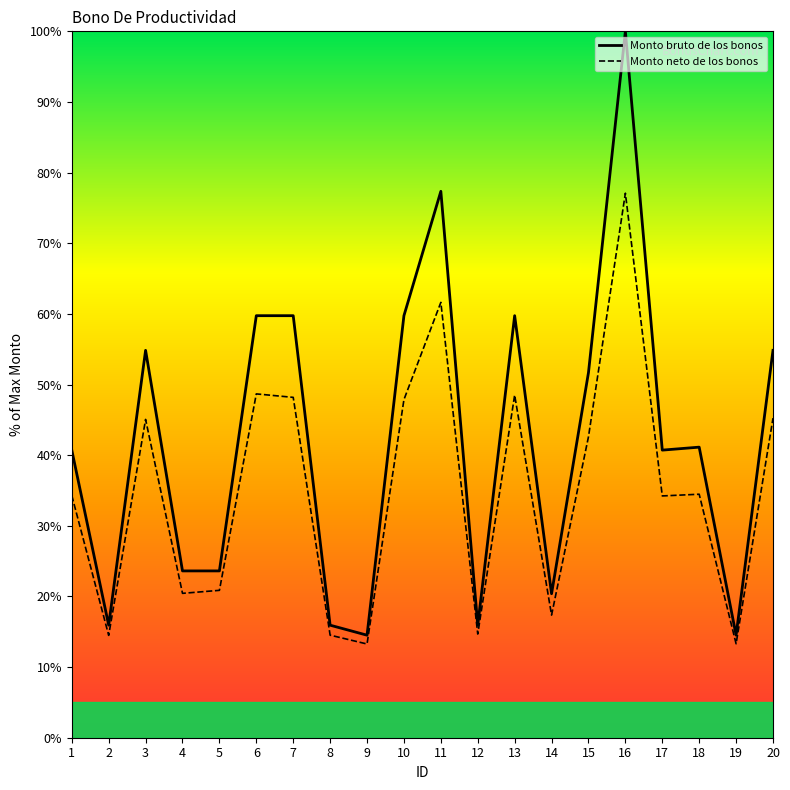

What is the minimum value shown in the chart?

13.3